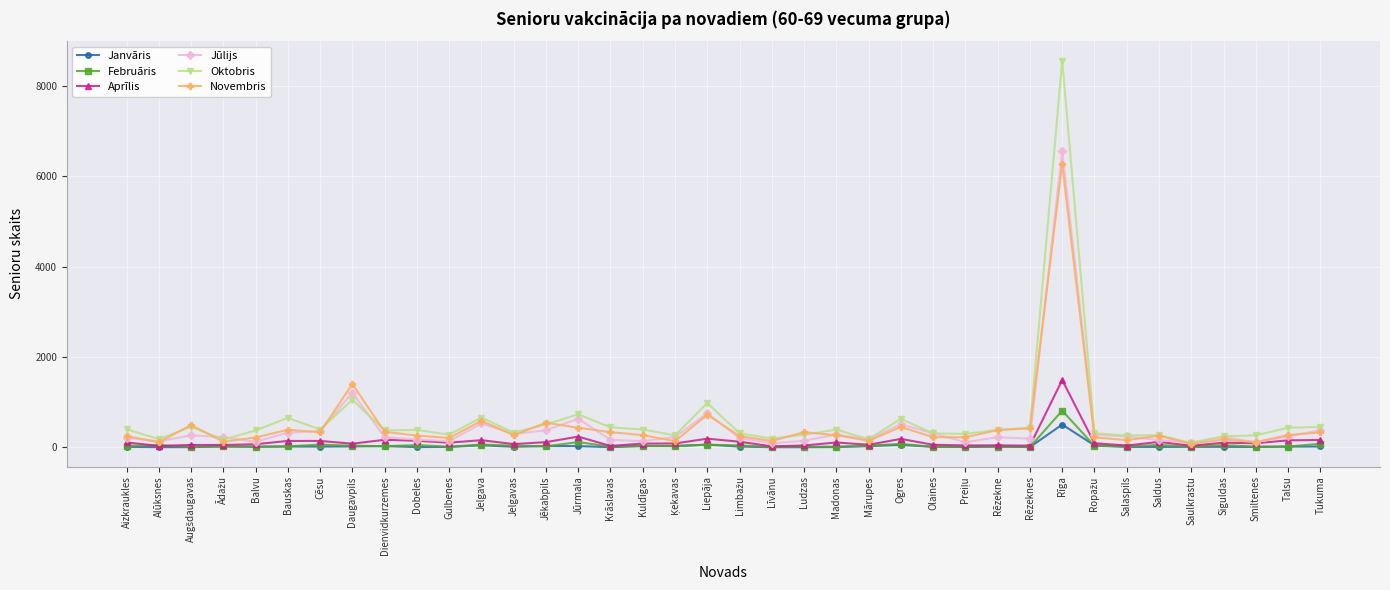

What is the label of the 6th point from the right?

Saldus